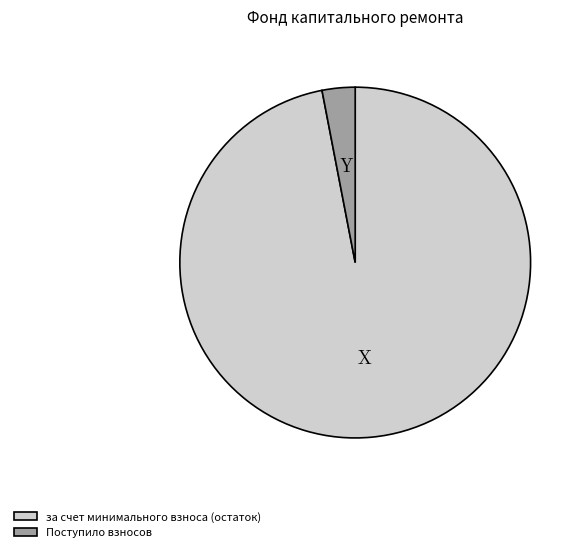

Approximately how many times larger is the value at за счет минимального взноса (остаток) compared to Поступило взносов?

32.0